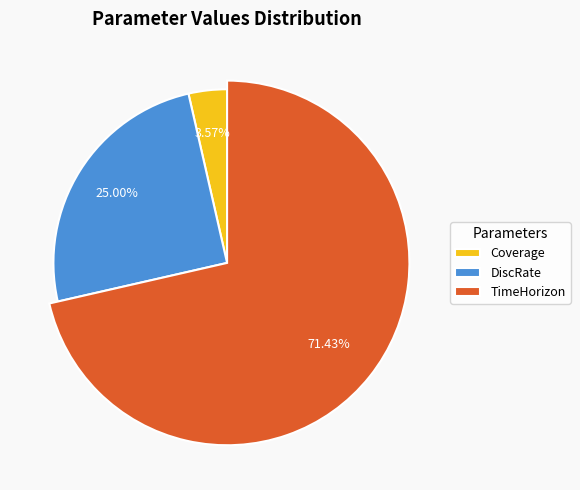

What percentage is the Coverage slice, to the nearest percent?

4%